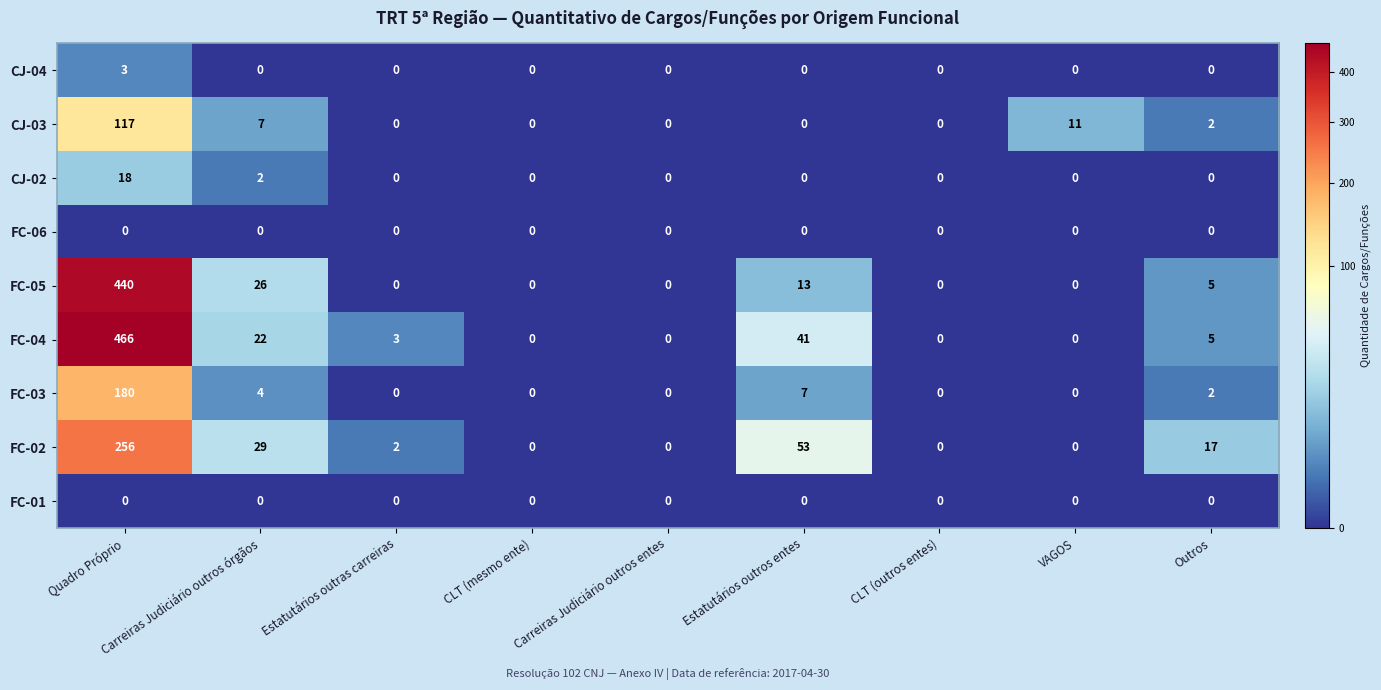

Which series changed the most between Quadro Próprio and CLT (mesmo ente)?

FC-04